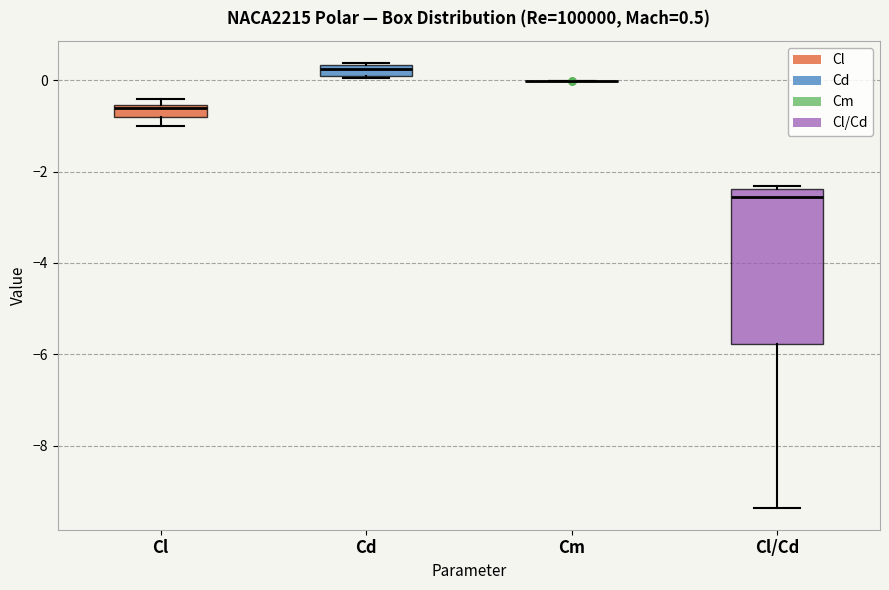

Which box is the tallest, from its lower edge to its upper edge?

Cl/Cd